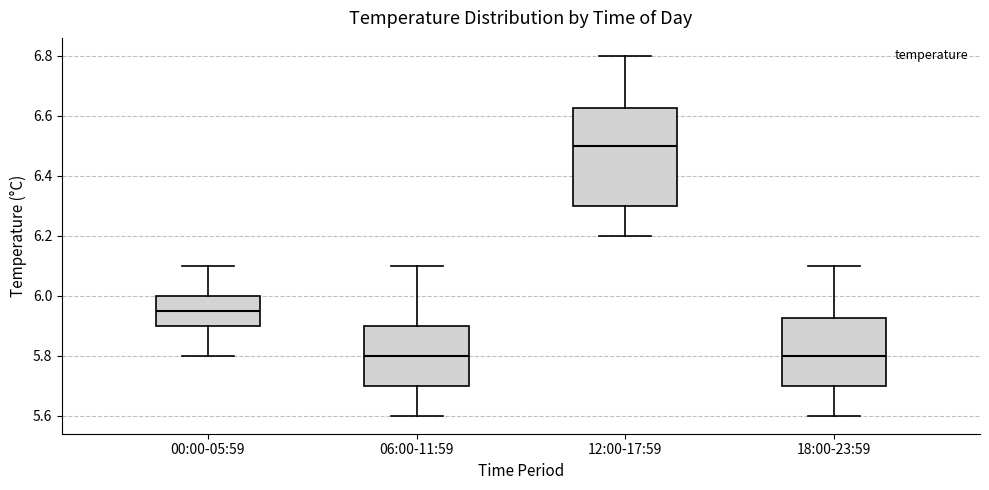

Where is the lower edge of the box for 18:00-23:59 on the y-axis? The values are not printed on the chart, so give them approximately, as read against the axis.

5.70